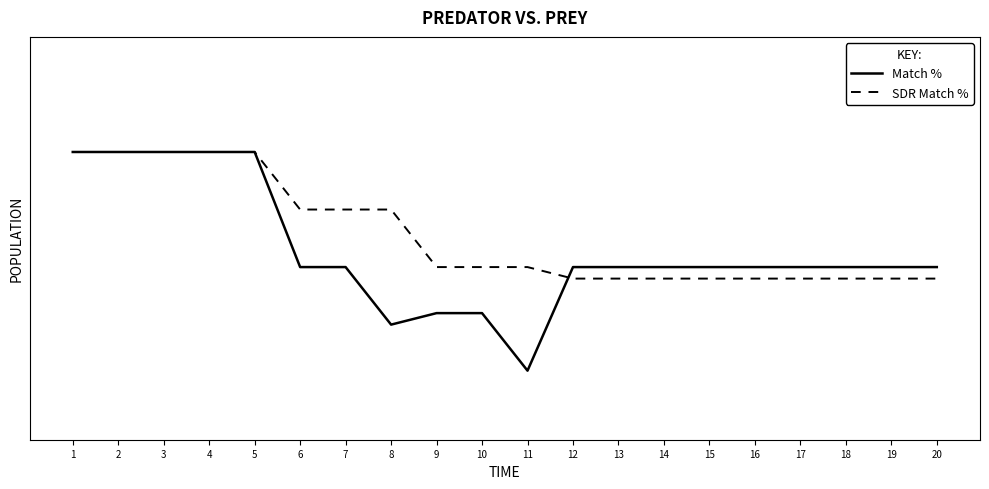

Does the chart display data point markers on the line(s)?

No